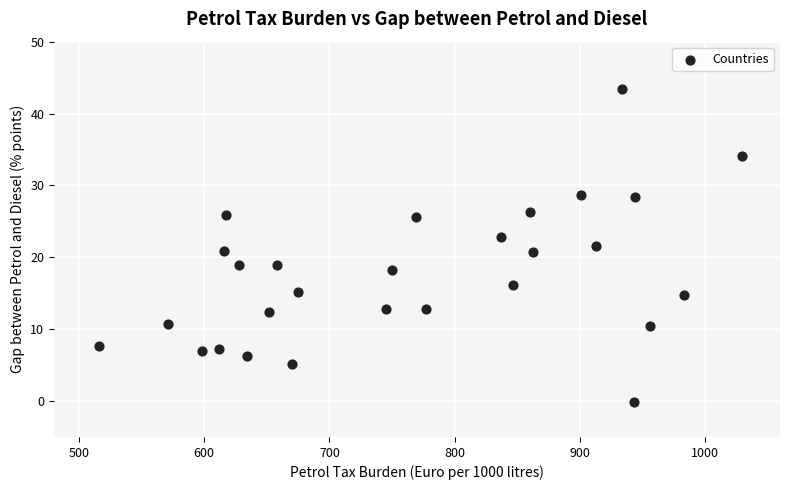

What is the range of X values (max minus min)?

514.0